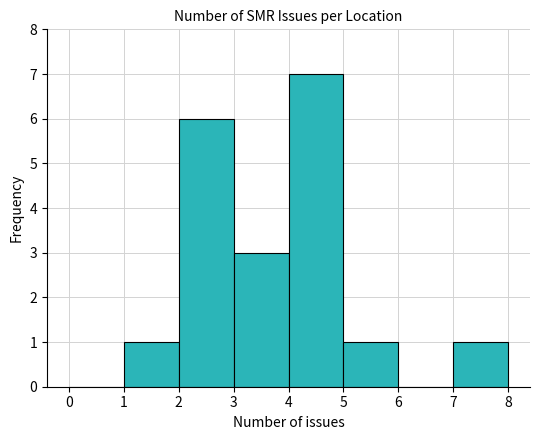

What is the height of the bar covering 3 to 4 on the x-axis? The values are not printed on the chart, so give them approximately, as read against the axis.

3